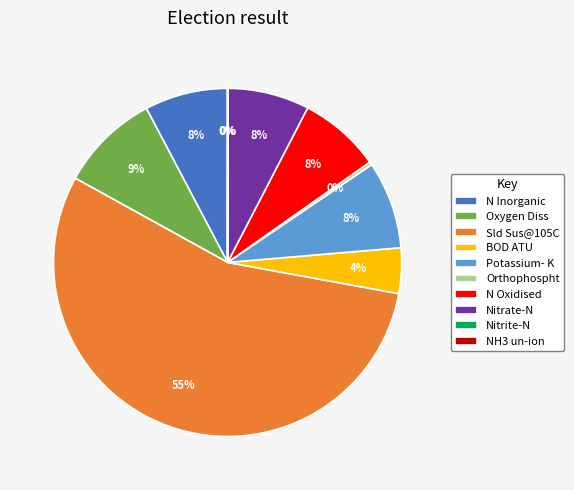

Does any single category account for the majority?

Yes